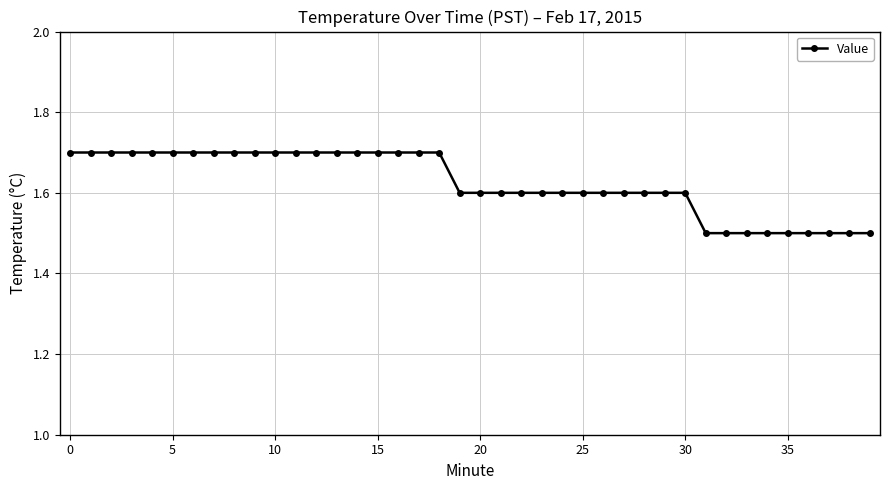

What is the maximum value shown in the chart?

1.7